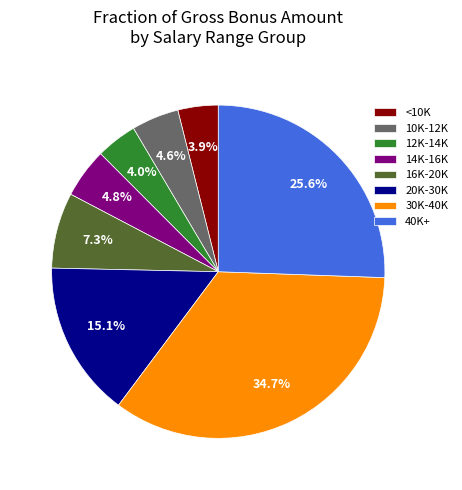

To the nearest percent, what is the difference between the largest and smallest slice percentages?

31%